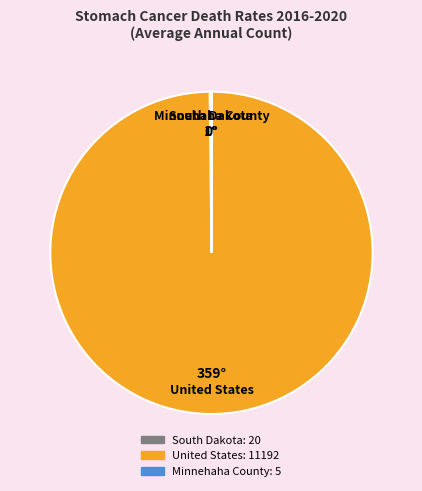

What is the largest slice in the pie chart?

United States